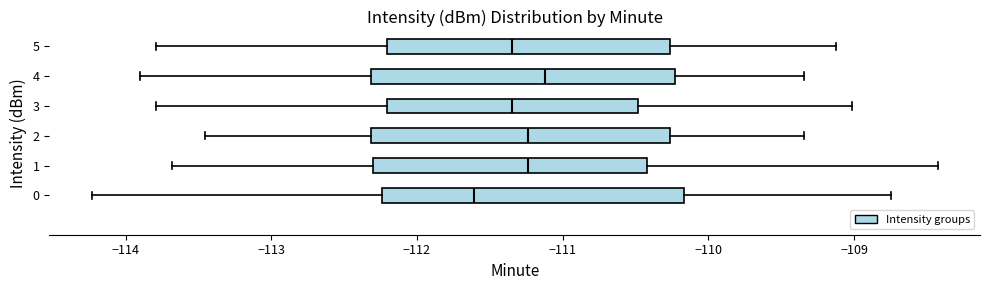

Reading bottom to top, read every box against the x-axis: the position of its median line, the range the box covers, and the ends of its whiskers. The values are not printed on the chart, so give them approximately, as read against the axis.

0: median -111.6, box -112.2 to -110.2, whiskers -114.2 to -108.7
1: median -111.2, box -112.3 to -110.4, whiskers -113.7 to -108.4
2: median -111.2, box -112.3 to -110.3, whiskers -113.5 to -109.3
3: median -111.3, box -112.2 to -110.5, whiskers -113.8 to -109.0
4: median -111.1, box -112.3 to -110.2, whiskers -113.9 to -109.3
5: median -111.3, box -112.2 to -110.3, whiskers -113.8 to -109.1